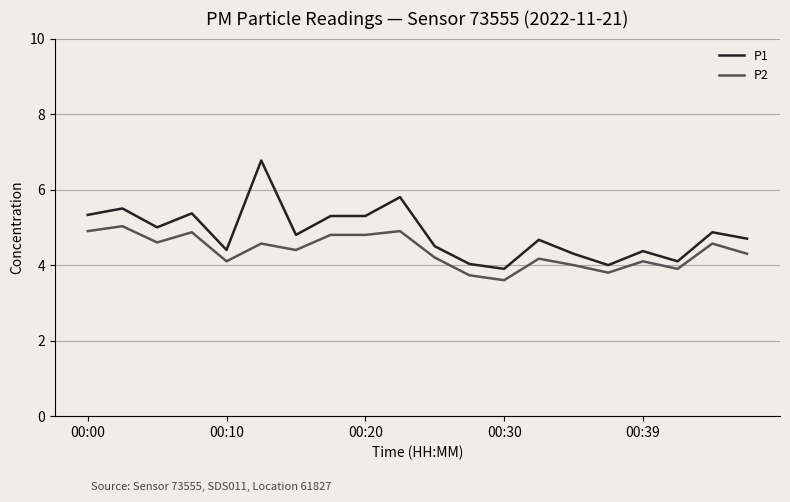

Which series has the largest total across all categories?

P1